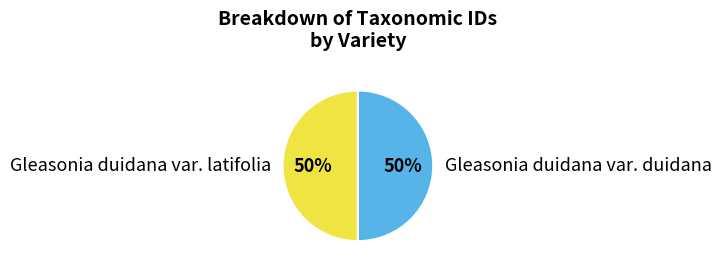

What percentage is the Gleasonia duidana var. latifolia slice, to the nearest percent?

50%